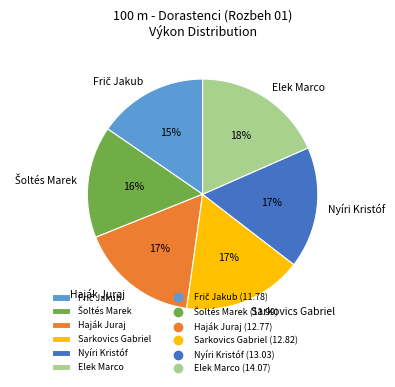

Does Elek Marco represent more than half of the total?

No